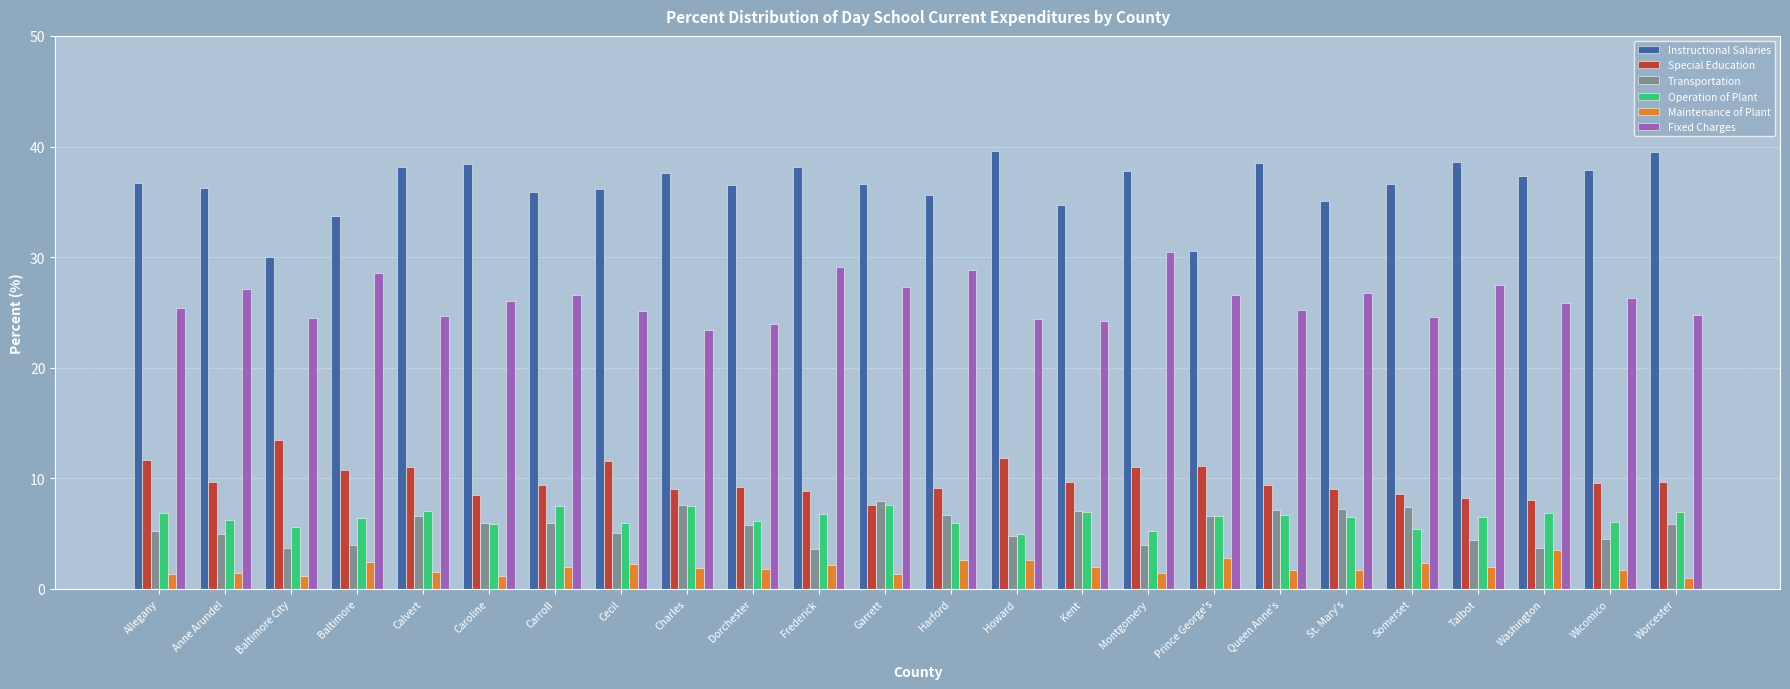

Is it true that Transportation equals 4.4 at Talbot?

True